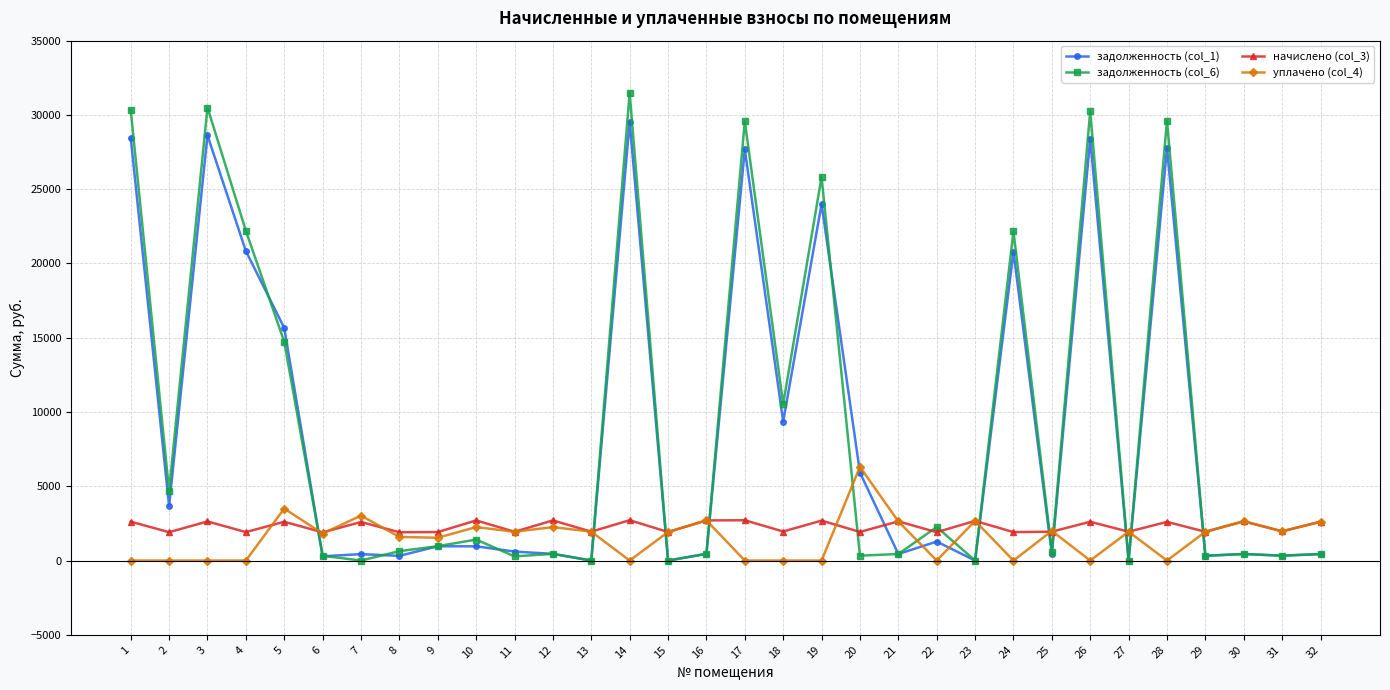

How many categories are shown in the chart?

32